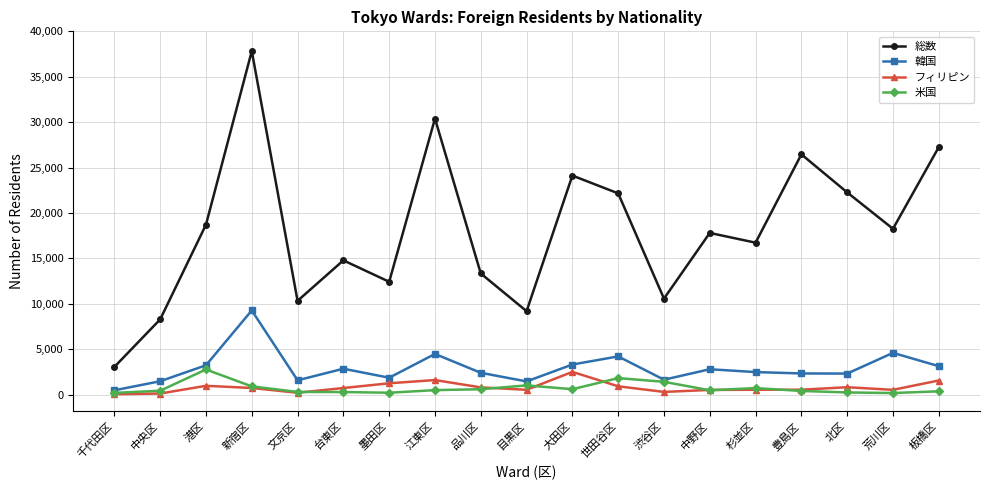

In 米国, how many points are lower than both neighbors (excluding endpoints)?

4